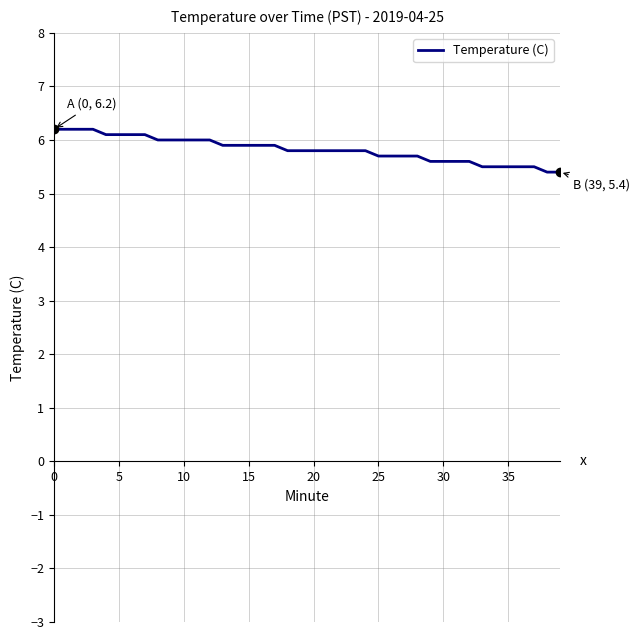

What is the difference between the maximum and minimum values?

0.8